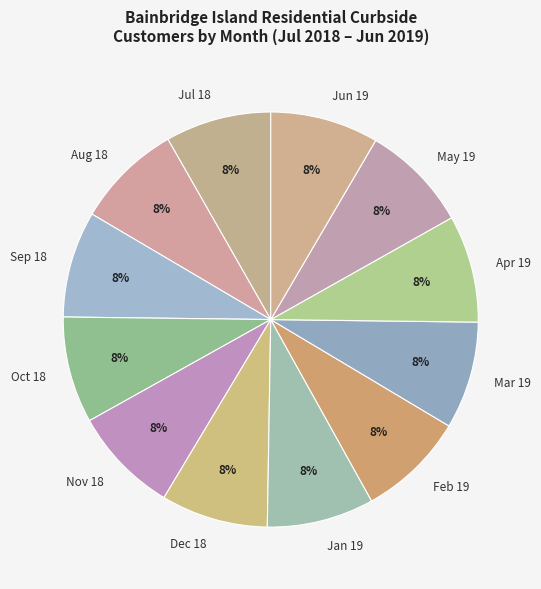

Is it true that May 19 is 3% of the pie?

False